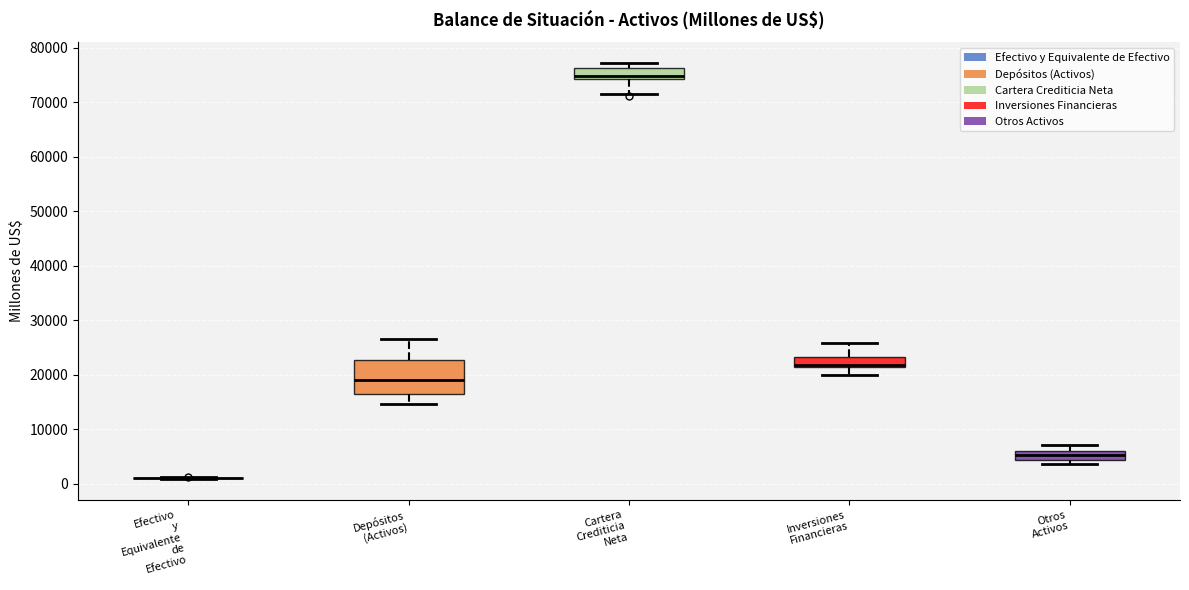

Reading left to right, transcribe this box plot: for each box, give where its median line is, the range the box spans, and where its two whiskers end, as read against the y-axis. The values are not printed on the chart, so give them approximately, as read against the axis.

Efectivo y Equivalente de Efectivo: box collapsed to a line at 1000, whiskers 1000 to 1000
Depósitos (Activos): median 19000, box 16000 to 23000, whiskers 15000 to 27000
Cartera Crediticia Neta: median 75000, box 74000 to 76000, whiskers 72000 to 77000
Inversiones Financieras: median 22000 (drawn on the box's lower edge), box 21000 to 23000, whiskers 20000 to 26000
Otros Activos: median 5000, box 4000 to 6000, whiskers 4000 (just below the box's lower edge) to 7000